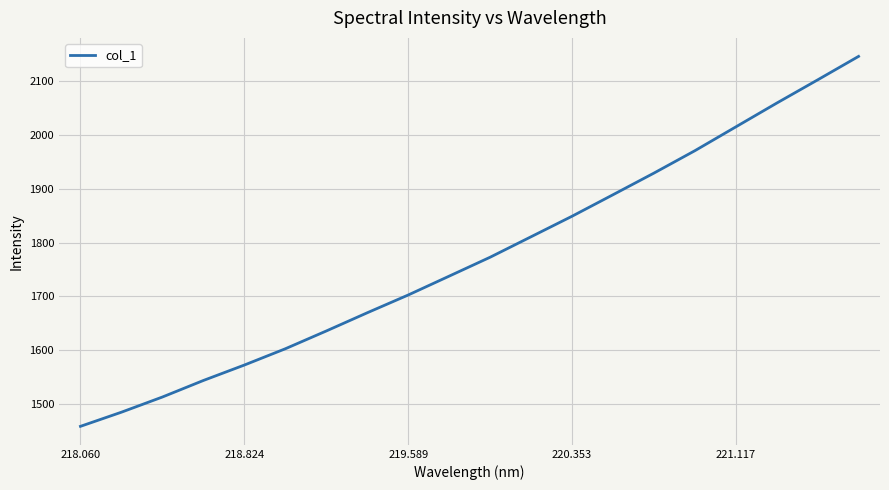

What is the difference between the maximum and minimum values?

688.5